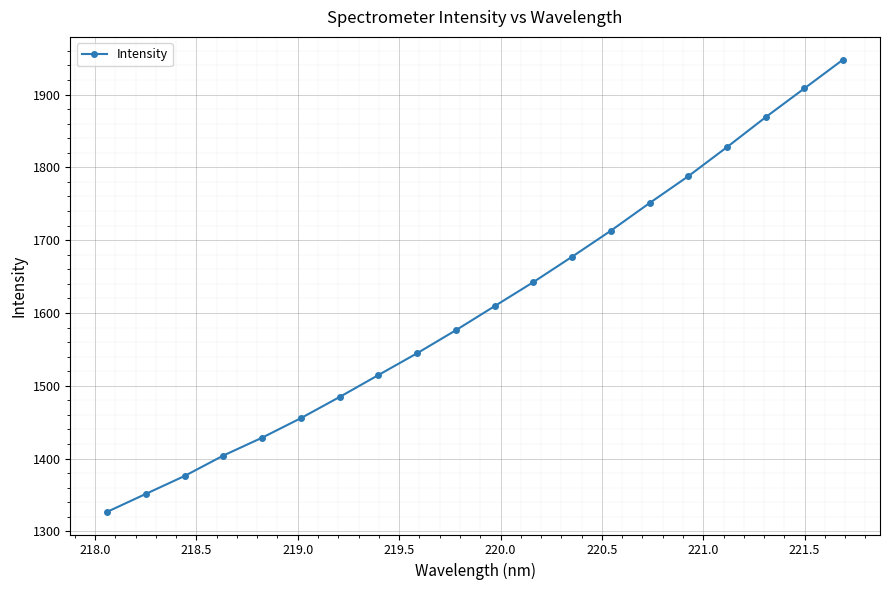

What is the minimum value shown in the chart?

1326.7